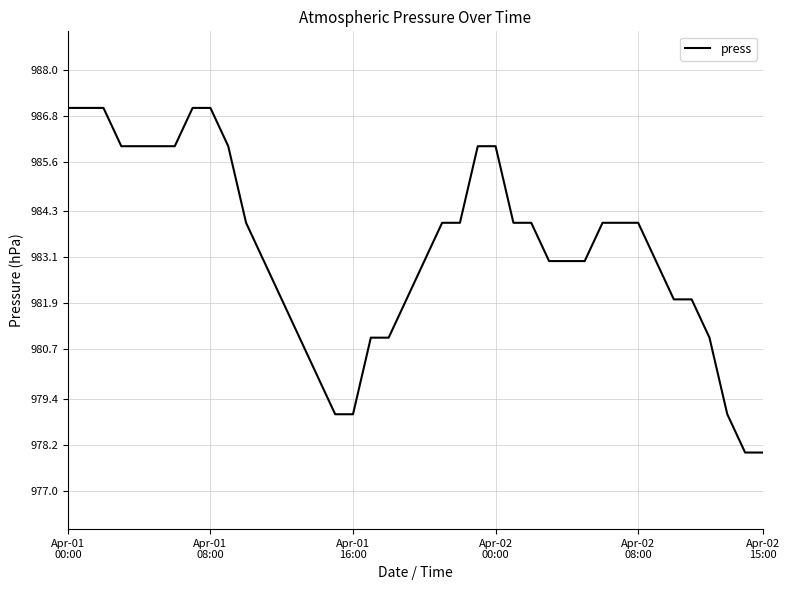

What is the difference between the maximum and minimum values?

9